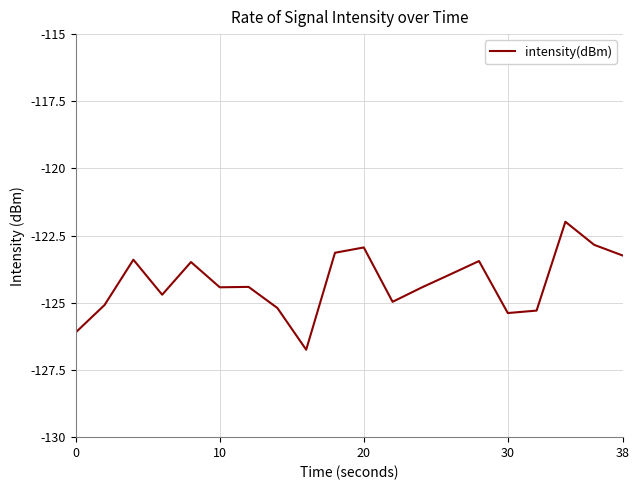

What is the difference between the maximum and minimum values?

4.8